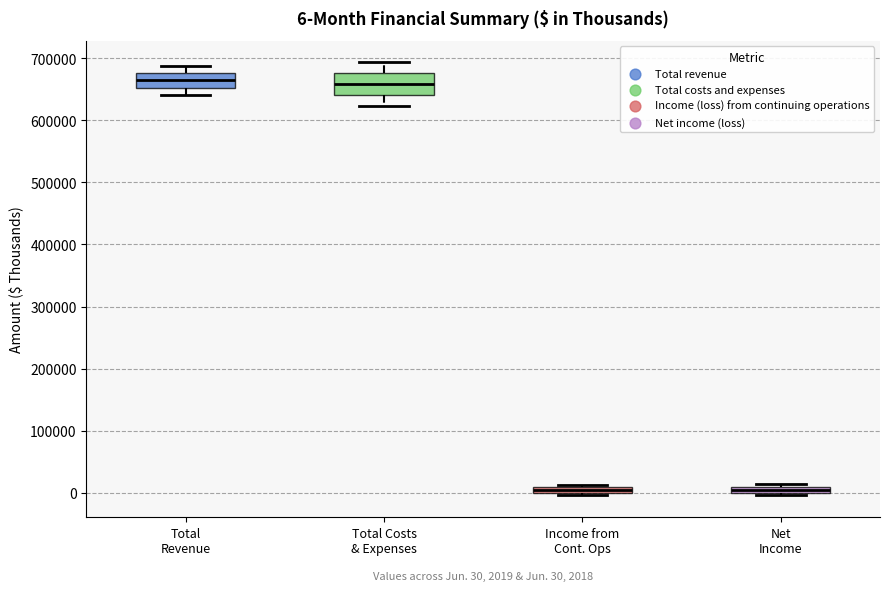

Which box is the tallest, from its lower edge to its upper edge?

Total Costs & Expenses